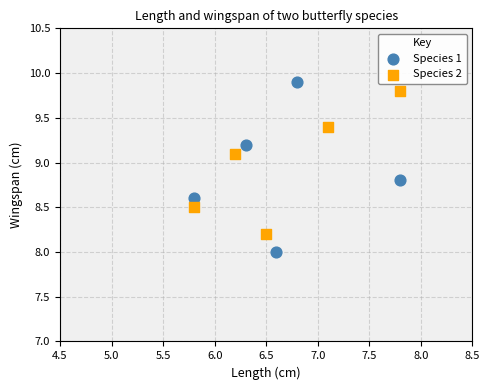

What are all the series names shown in the legend?

Species 1, Species 2